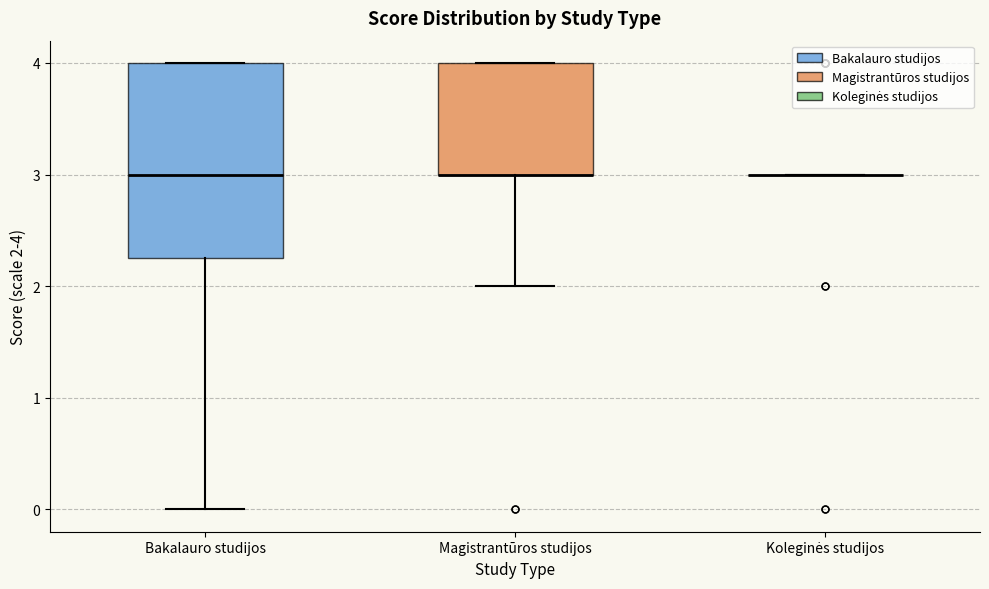

Reading left to right, read every box against the y-axis: the position of its median line, the range the box covers, and the ends of its whiskers. The values are not printed on the chart, so give them approximately, as read against the axis.

Bakalauro studijos: median 3.0, box 2.3 to 4.0, whiskers 0.0 to 4.0
Magistrantūros studijos: median 3.0 (drawn on the box's lower edge), box 3.0 to 4.0, whiskers 2.0 to 4.0
Koleginės studijos: box collapsed to a line at 3.0, whiskers 3.0 to 3.0